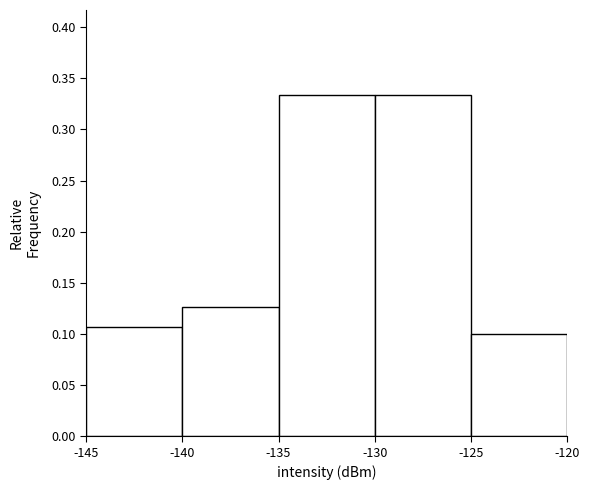

Reading left to right, transcribe this chart: for each bar, give the range it covers on the x-axis and its height. The values are not printed on the chart, so give them approximately, as read against the axis.

-145 to -140: 0.105
-140 to -135: 0.125
-135 to -130: 0.335
-130 to -125: 0.335
-125 to -120: 0.100